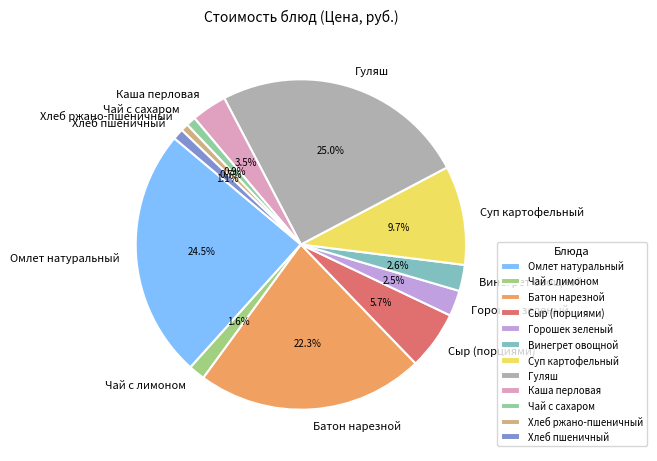

How many slices are in this pie chart?

12